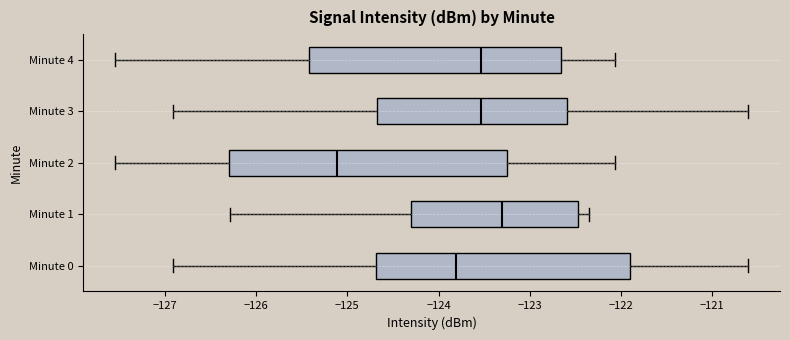

Where does the right whisker of the box for Minute 0 end on the x-axis? The values are not printed on the chart, so give them approximately, as read against the axis.

-120.6